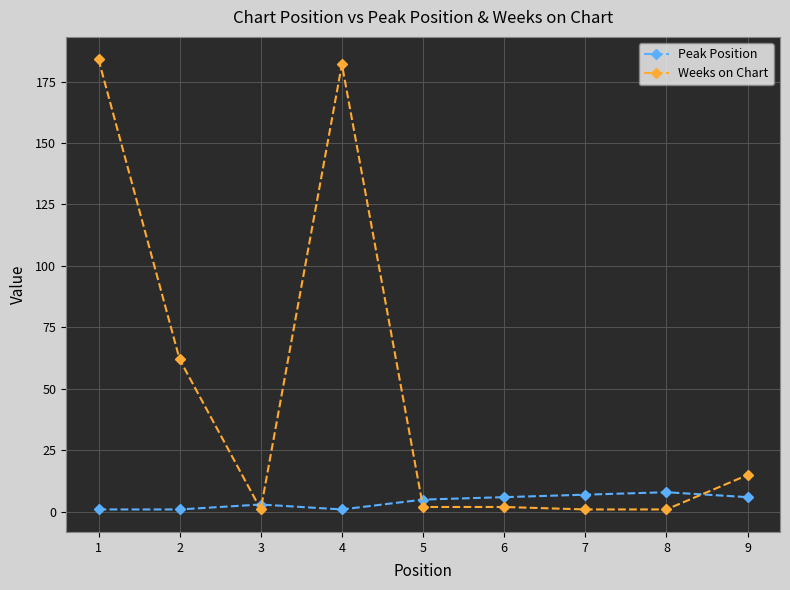

Which series has the largest range (max minus min)?

Weeks on Chart